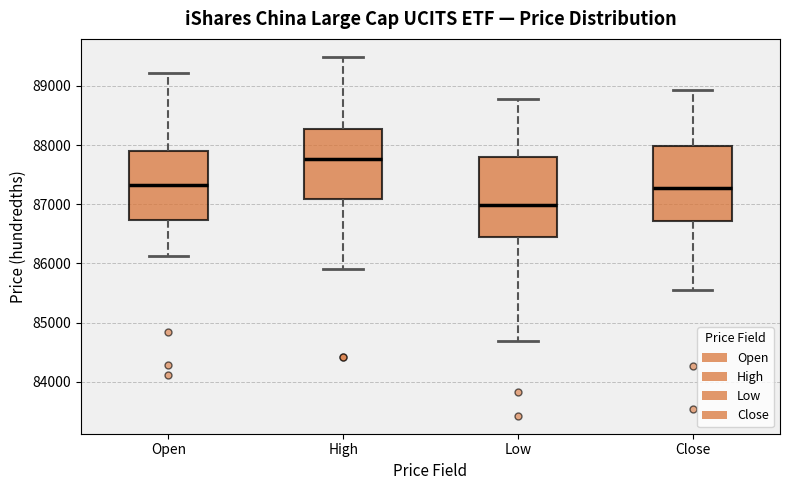

Which box's median line is the highest?

High